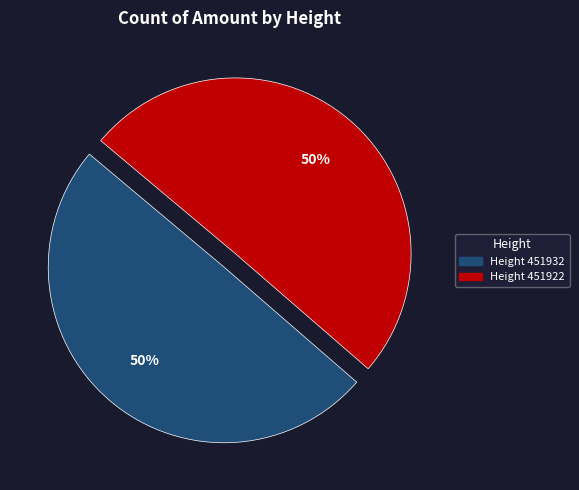

Count the number of slices in the pie.

2